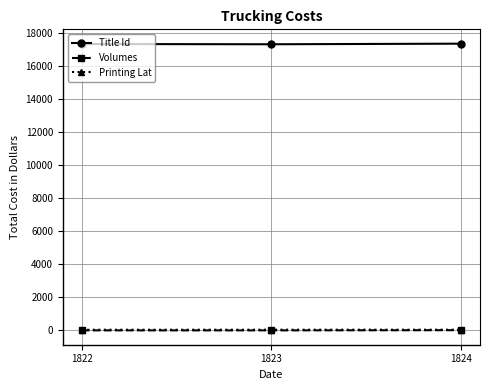

Is the value of Title Id at 1824 greater than the value of Volumes at 1823?

Yes